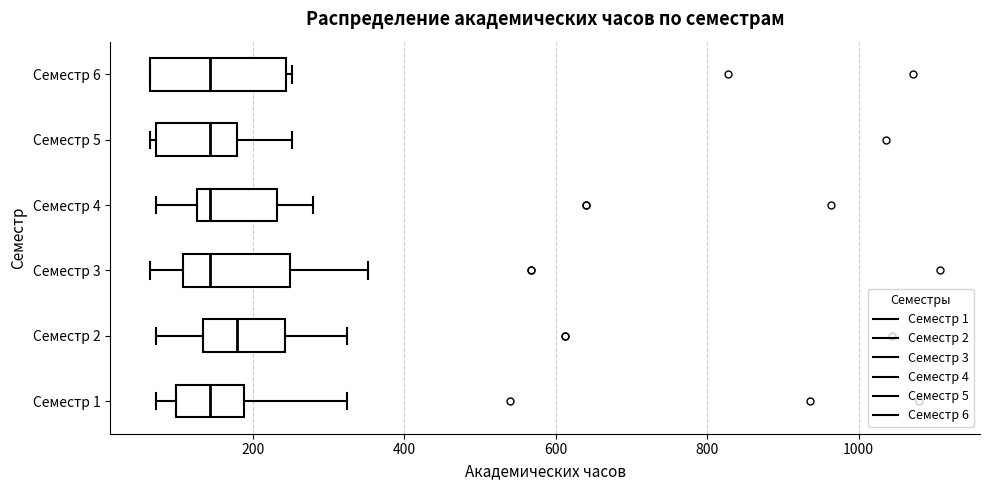

Reading bottom to top, transcribe this box plot: for each box, give where its median line is, the range the box spans, and where its two whiskers end, as read against the x-axis. The values are not printed on the chart, so give them approximately, as read against the axis.

Семестр 1: median 140, box 100 to 180, whiskers 80 to 320
Семестр 2: median 180, box 140 to 240, whiskers 80 to 320
Семестр 3: median 140, box 100 to 260, whiskers 60 to 360
Семестр 4: median 140, box 120 to 240, whiskers 80 to 280
Семестр 5: median 140, box 80 to 180, whiskers 60 to 260
Семестр 6: median 140, box 60 to 240, whiskers 60 to 260